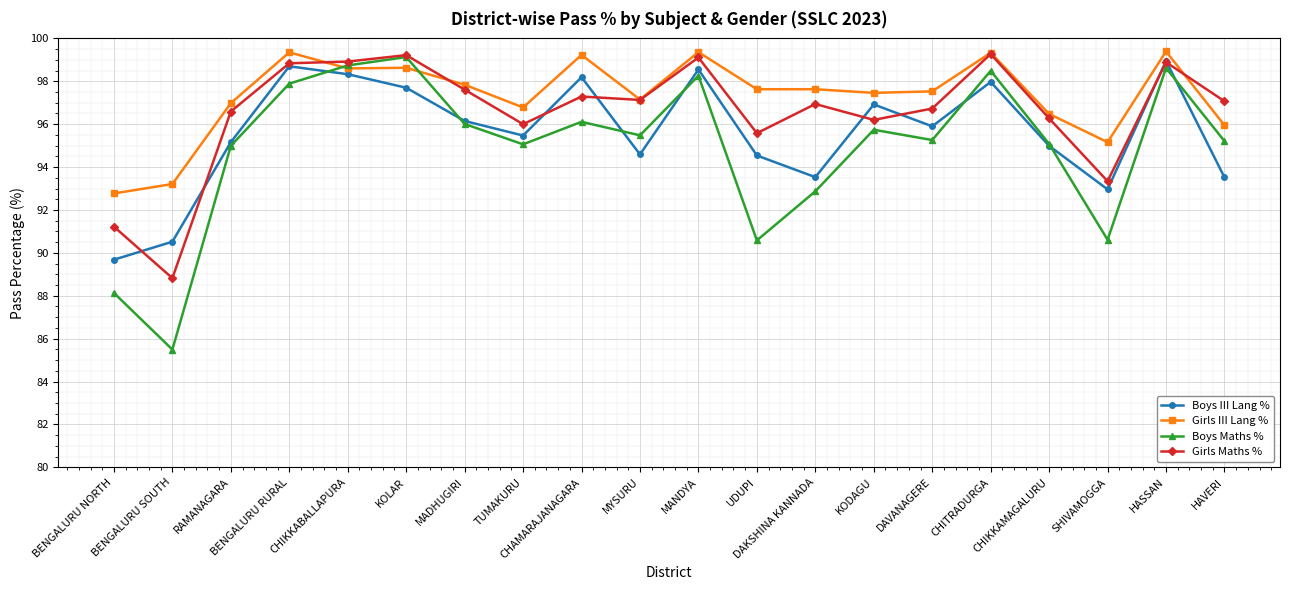

The Girls III Lang % series shows 96.5 at CHIKKAMAGALURU. True or false?

True